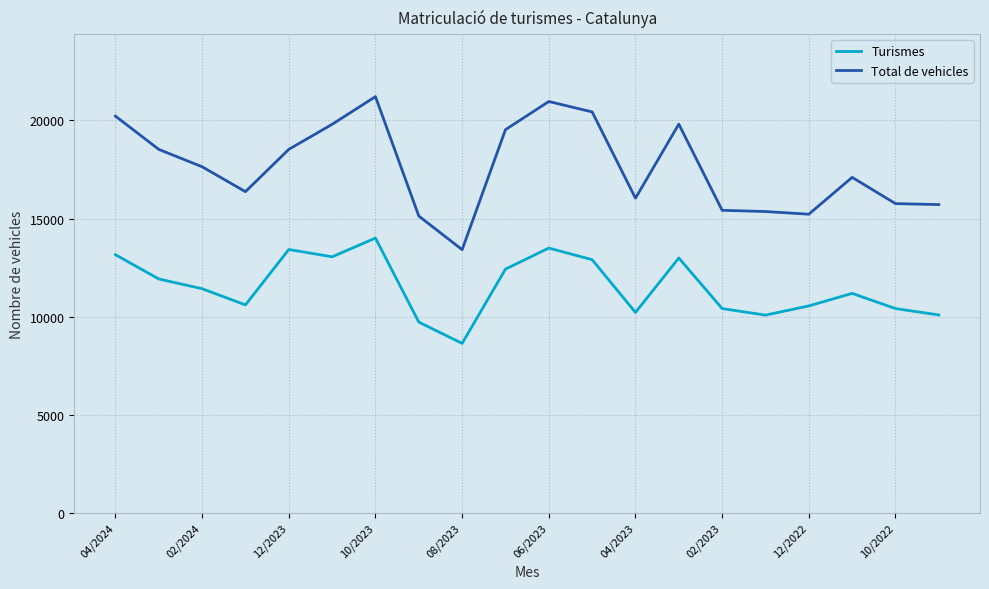

What is the lowest value of the Total de vehicles series?

13411